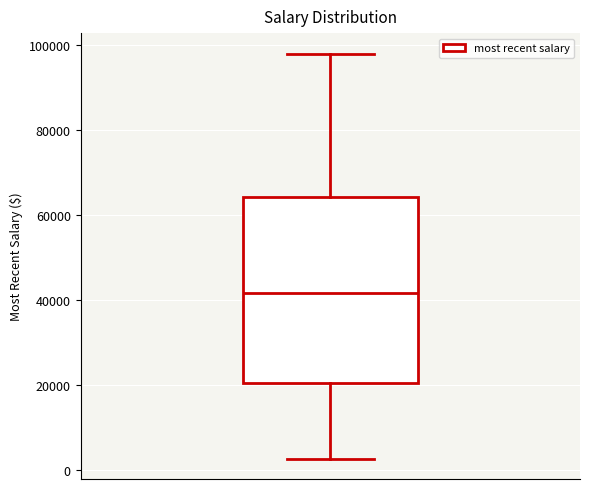

Where does the lower whisker of the box end on the y-axis? The values are not printed on the chart, so give them approximately, as read against the axis.

2000